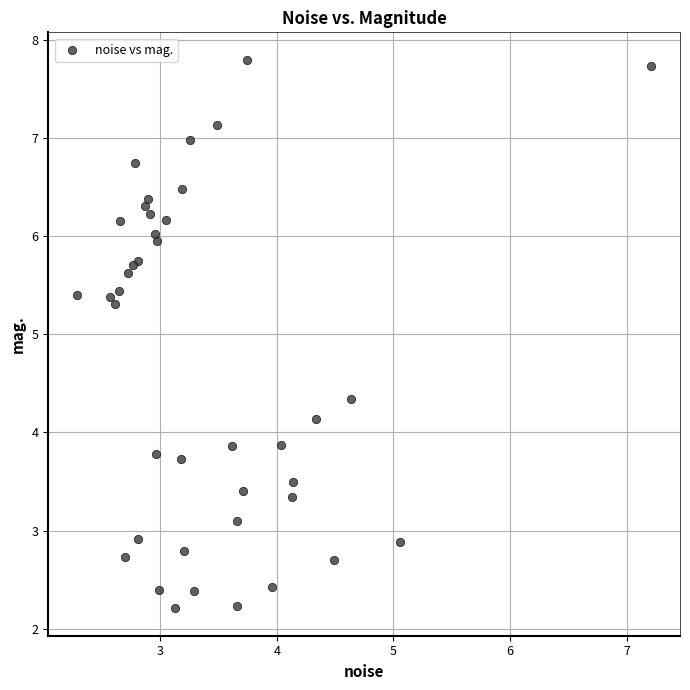

What Y value in the scatter plot is closest to 5?

5.3